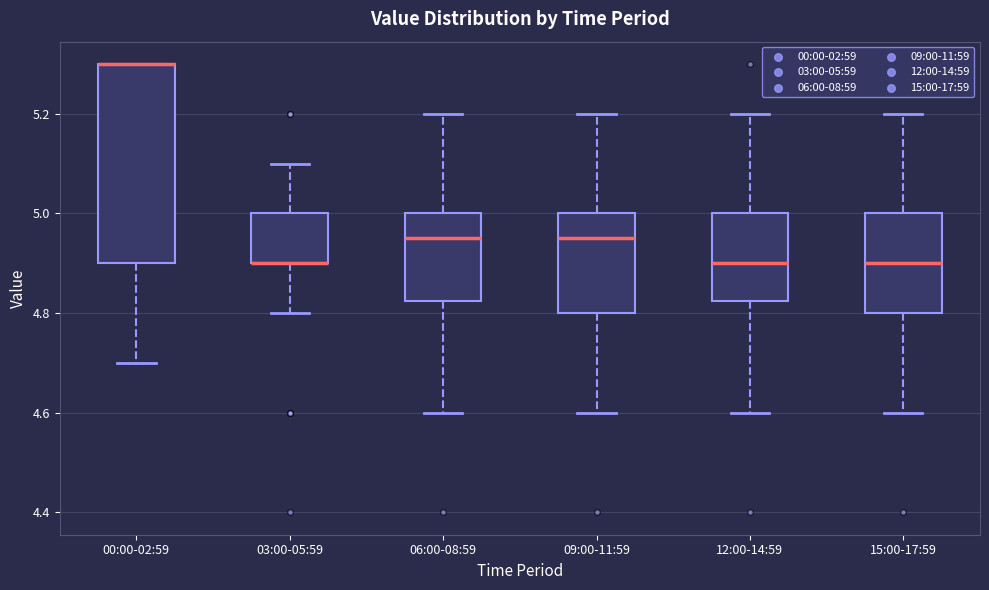

Reading left to right, transcribe this box plot: for each box, give where its median line is, the range the box spans, and where its two whiskers end, as read against the y-axis. The values are not printed on the chart, so give them approximately, as read against the axis.

00:00-02:59: median 5.30 (drawn on the box's upper edge), box 4.90 to 5.30, whiskers 4.70 to 5.30
03:00-05:59: median 4.90 (drawn on the box's lower edge), box 4.90 to 5.00, whiskers 4.80 to 5.10
06:00-08:59: median 4.96, box 4.82 to 5.00, whiskers 4.60 to 5.20
09:00-11:59: median 4.96, box 4.80 to 5.00, whiskers 4.60 to 5.20
12:00-14:59: median 4.90, box 4.82 to 5.00, whiskers 4.60 to 5.20
15:00-17:59: median 4.90, box 4.80 to 5.00, whiskers 4.60 to 5.20